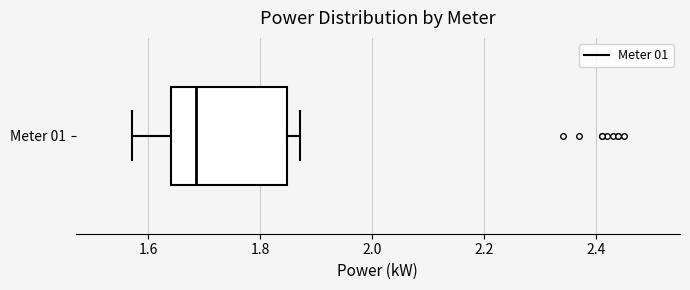

Read this box plot against the x-axis: the position of the median line, the range covered by the box, and the ends of both whiskers. The values are not printed on the chart, so give them approximately, as read against the axis.

median 1.68, box 1.64 to 1.84, whiskers 1.58 to 1.88